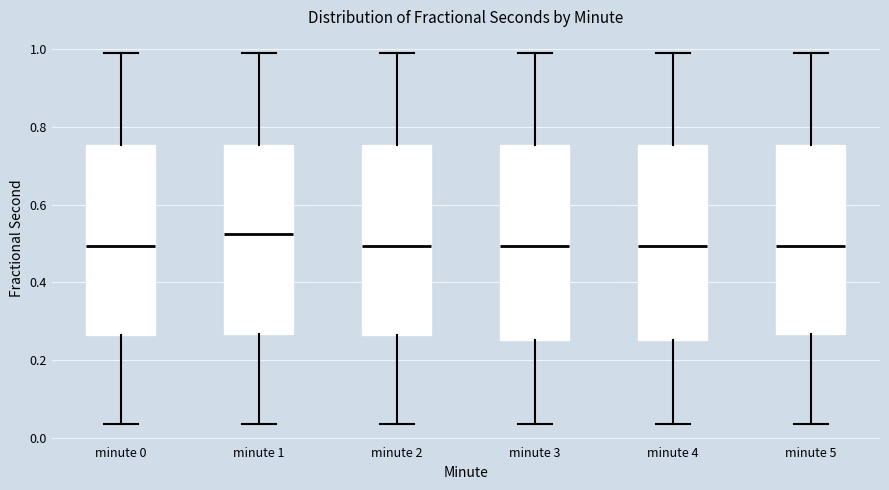

Reading left to right, transcribe this box plot: for each box, give where its median line is, the range the box spans, and where its two whiskers end, as read against the y-axis. The values are not printed on the chart, so give them approximately, as read against the axis.

minute 0: median 0.50, box 0.26 to 0.76, whiskers 0.04 to 1.00
minute 1: median 0.52, box 0.26 to 0.76, whiskers 0.04 to 1.00
minute 2: median 0.50, box 0.26 to 0.76, whiskers 0.04 to 1.00
minute 3: median 0.50, box 0.26 to 0.76, whiskers 0.04 to 1.00
minute 4: median 0.50, box 0.26 to 0.76, whiskers 0.04 to 1.00
minute 5: median 0.50, box 0.26 to 0.76, whiskers 0.04 to 1.00